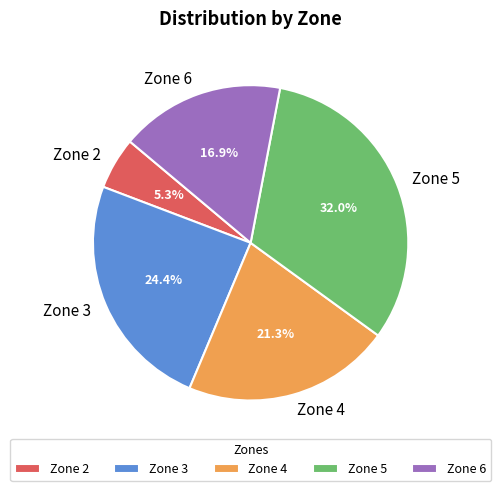

Is there any slice that represents more than half of the pie?

No